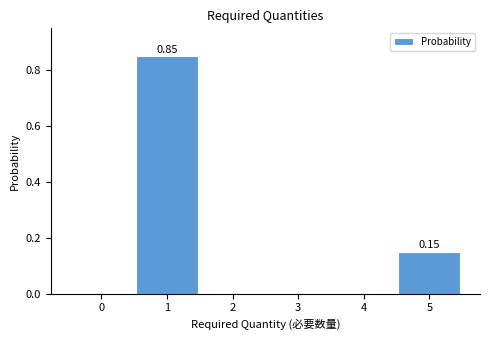

What is the sum of all values?

1.0